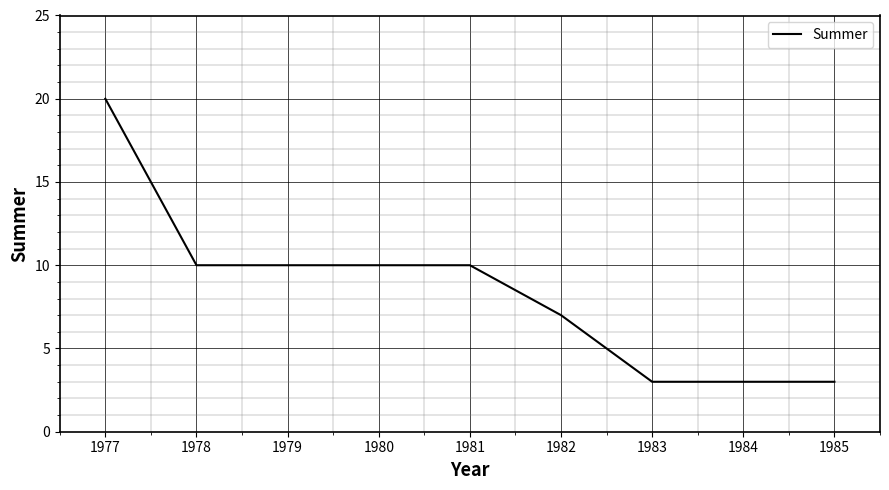

Reading right to left, extract all data points from this chart.

3	3	3	7	10	10	10	10	20